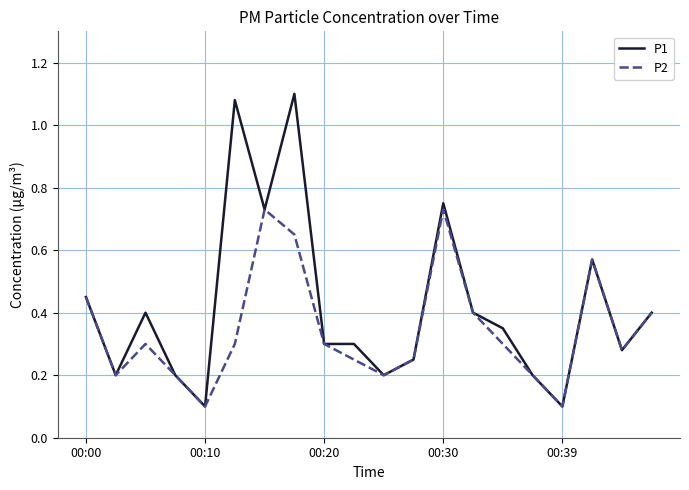

At how many categories does at least one series exceed 0?

20